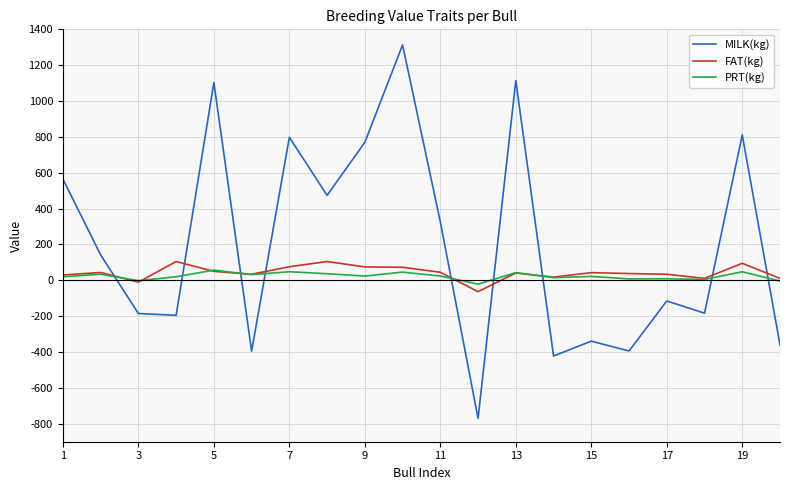

What is the minimum value shown in the chart?

-770